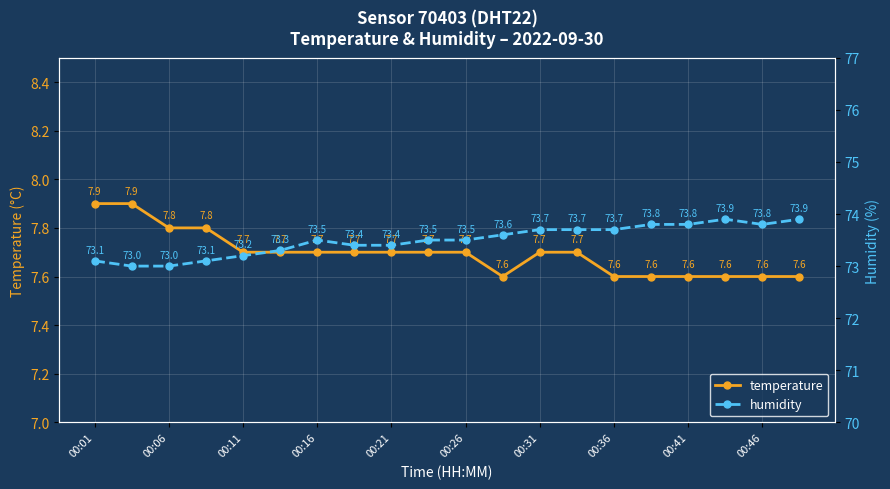

Is it true that humidity equals 45.5 at 11?

False